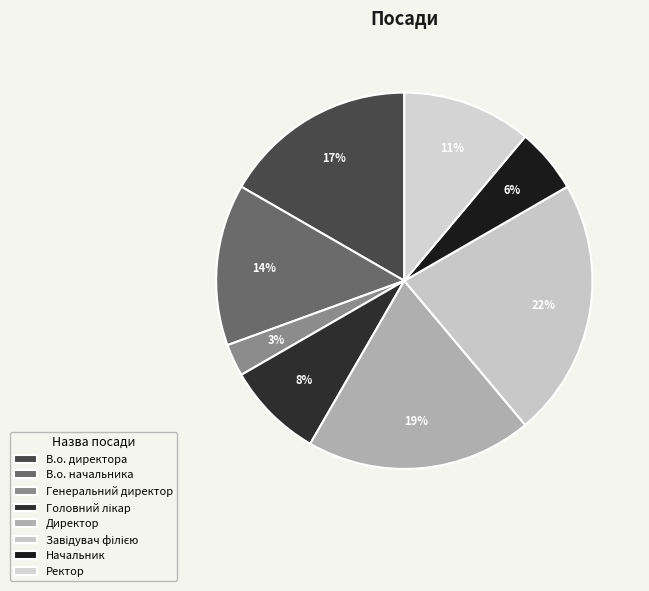

What is the ratio of the value at В.о. начальника to the value at Начальник?

2.5